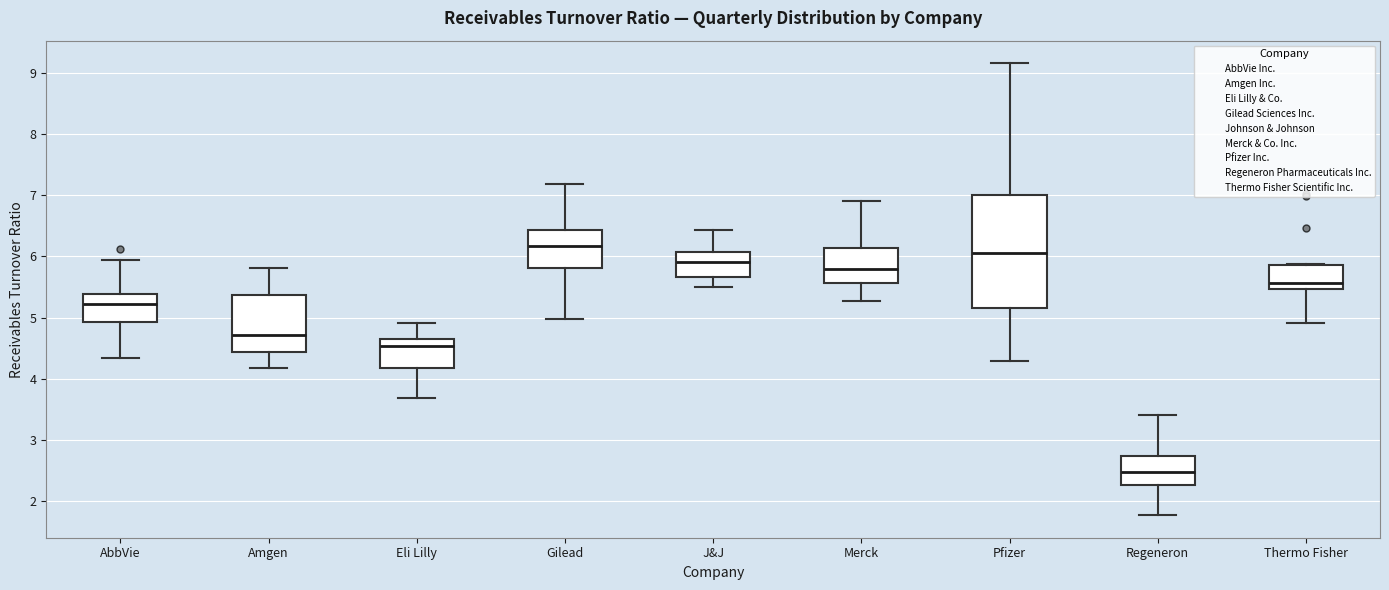

Which box's median line is the lowest?

Regeneron